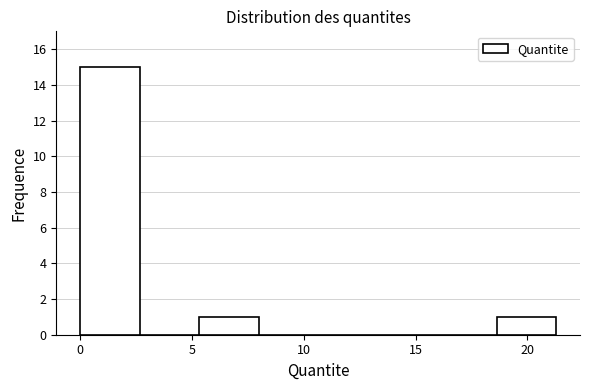

Reading left to right, transcribe this chart: for each bar, give the range it covers on the x-axis and its height. Neither the bar edges nor the heights are printed on the chart, so give them approximately, as read against the axes.

0.0 to 2.5: 15
2.5 to 5.5: 0
5.5 to 8.0: 1
8.0 to 10.5: 0
10.5 to 13.5: 0
13.5 to 16.0: 0
16.0 to 18.5: 0
18.5 to 21.5: 1